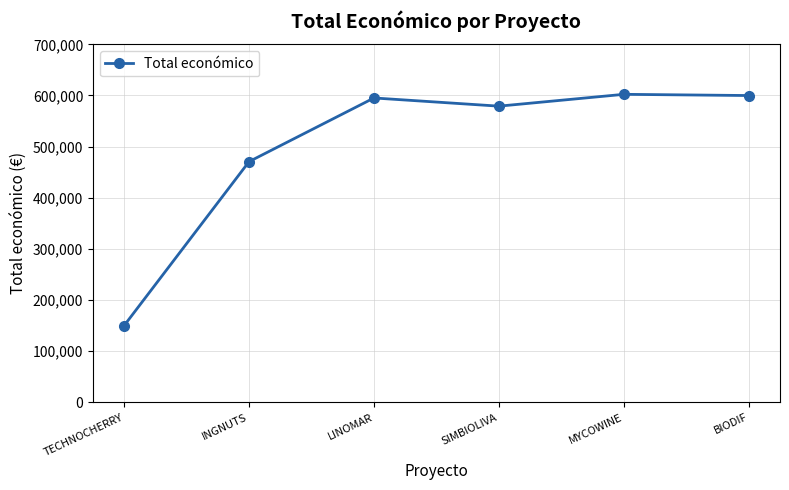

What is the maximum value shown in the chart?

602295.4